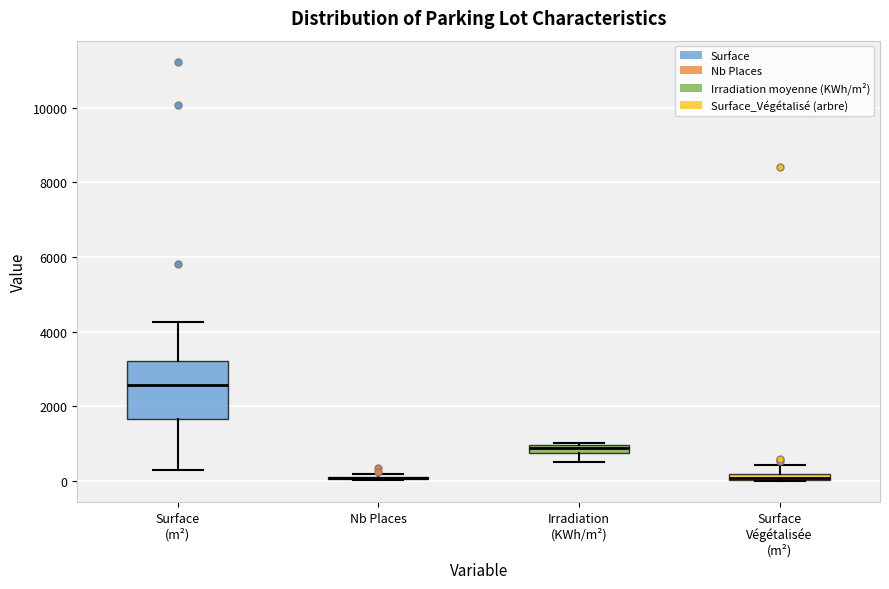

Comparing the boxes themselves (not the whiskers), which one is the tallest?

Surface (m²)